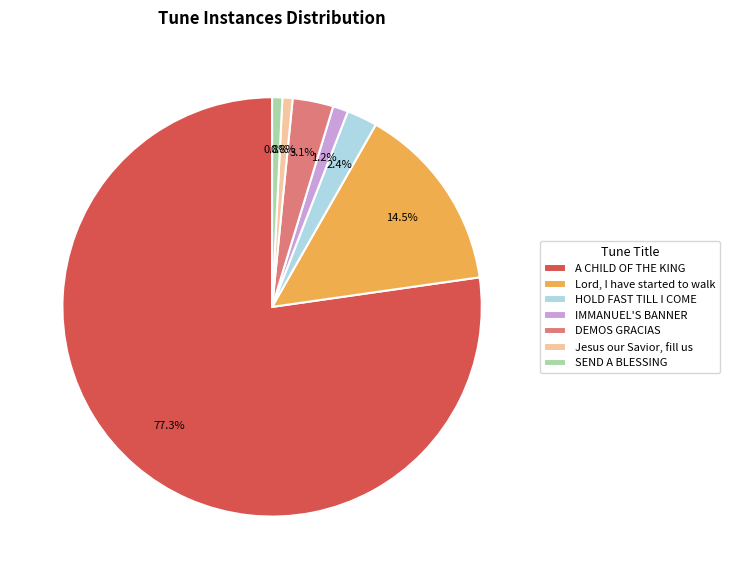

How many segments does this pie chart have?

7